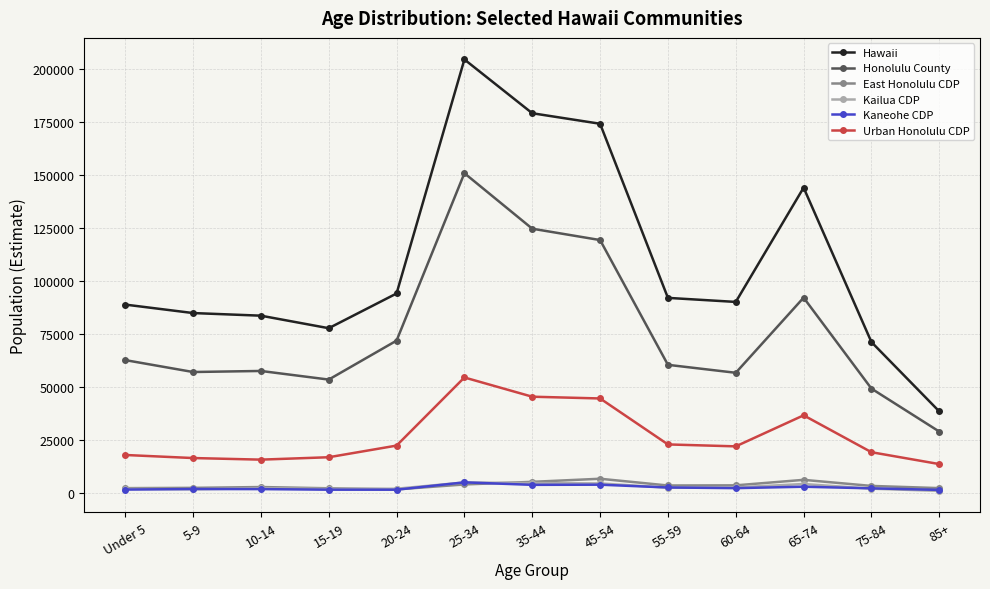

What is the difference between the maximum and minimum values in the Kailua CDP series?

3974